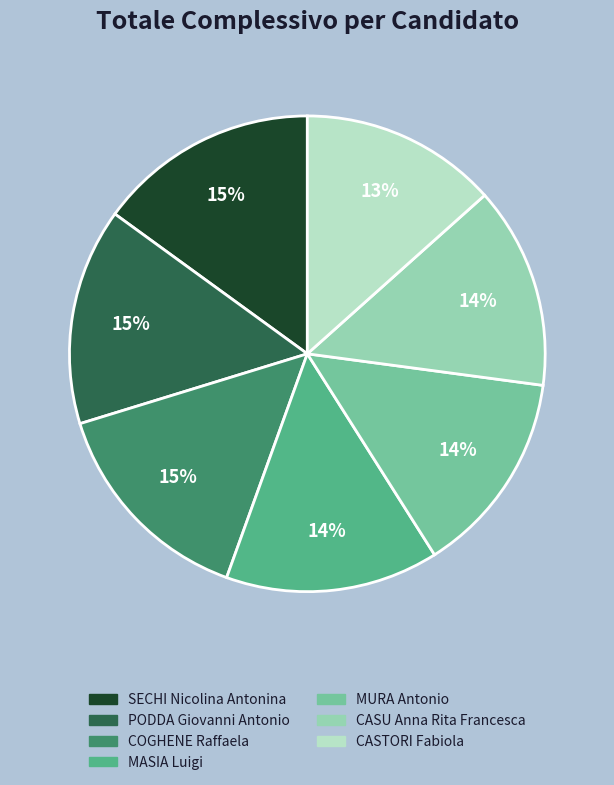

To the nearest percent, what portion does CASTORI Fabiola represent?

13%